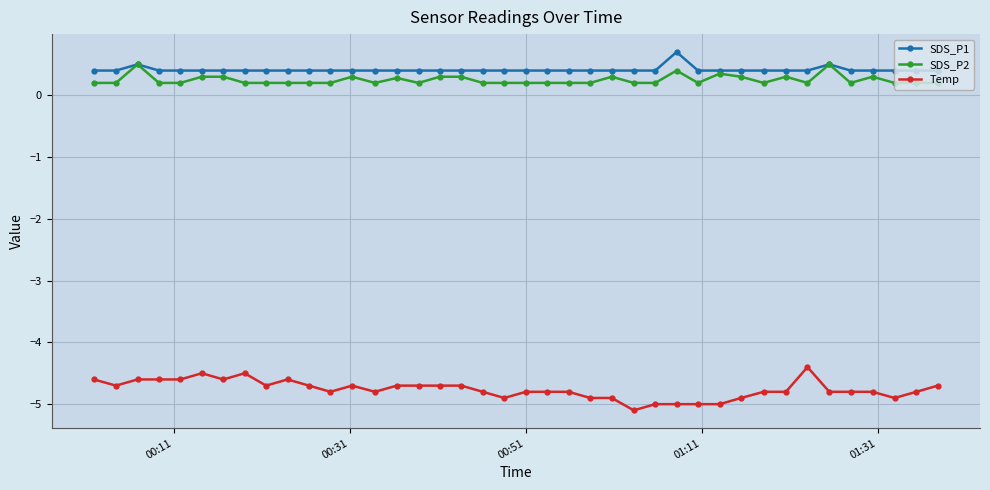

How many distinct data groups are displayed?

3